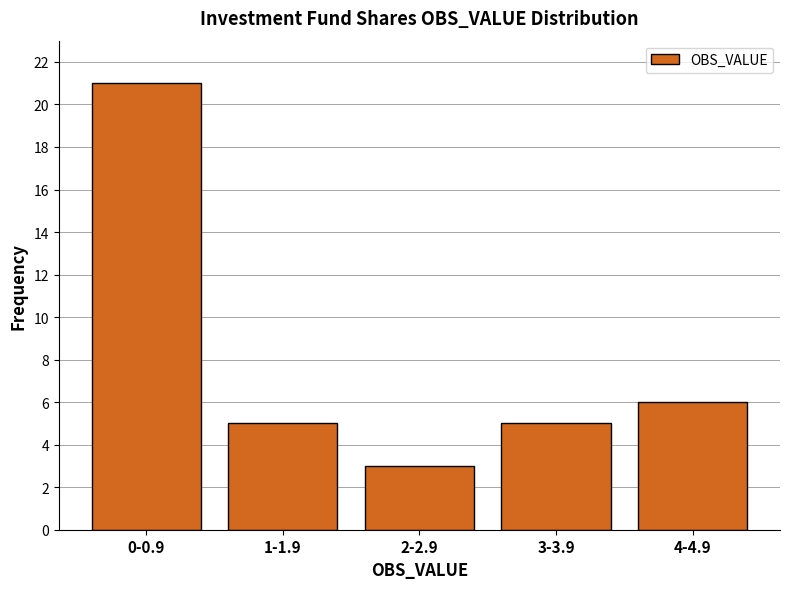

Reading left to right, what are all the values shown in this chart?

21	5	3	5	6